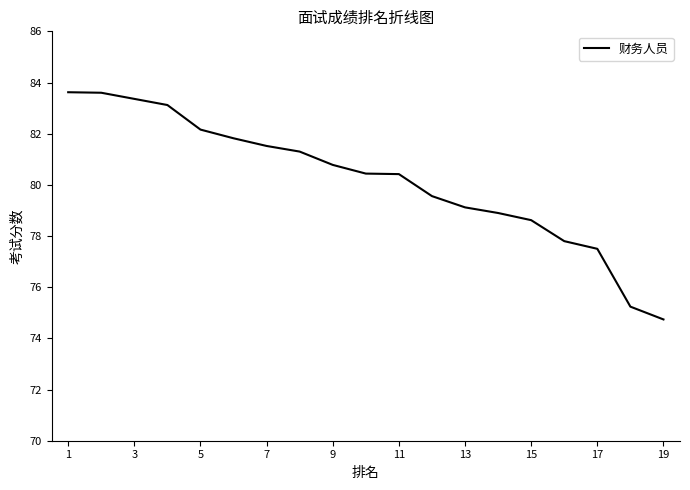

What is the difference between the maximum and minimum values?

8.9